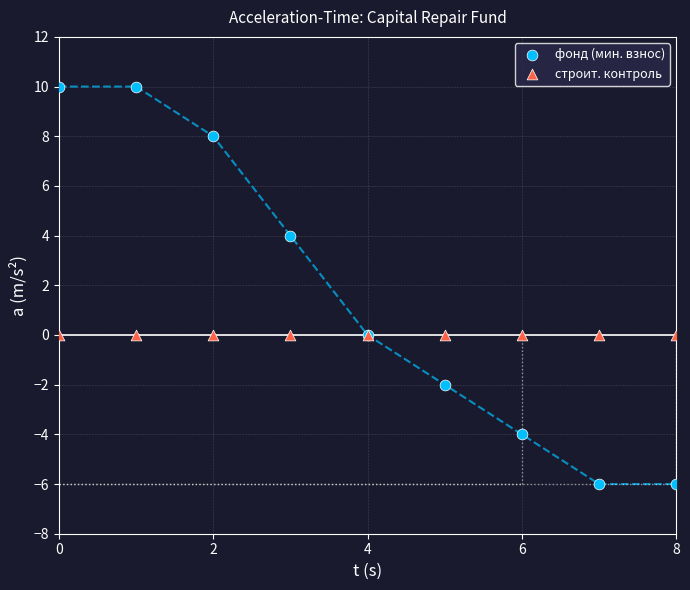

Which series contains the highest Y value?

фонд (мин. взнос)